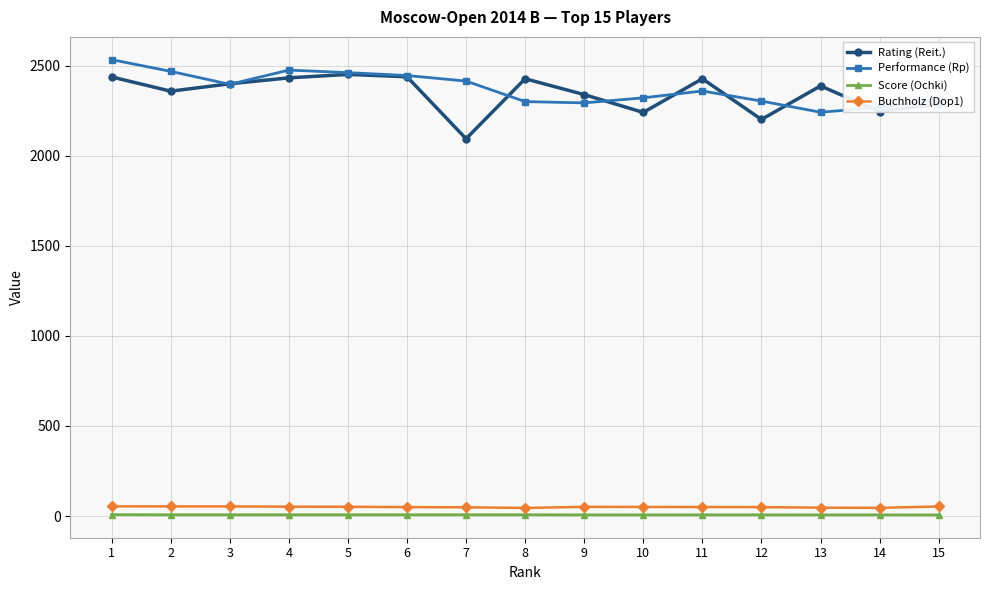

What is the sum of all Performance (Rp) values?

35603.0